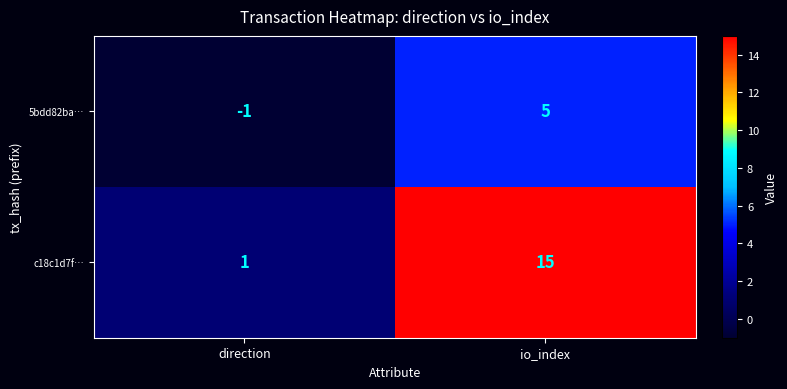

The 5bdd82ba… series shows 9 at io_index. True or false?

False